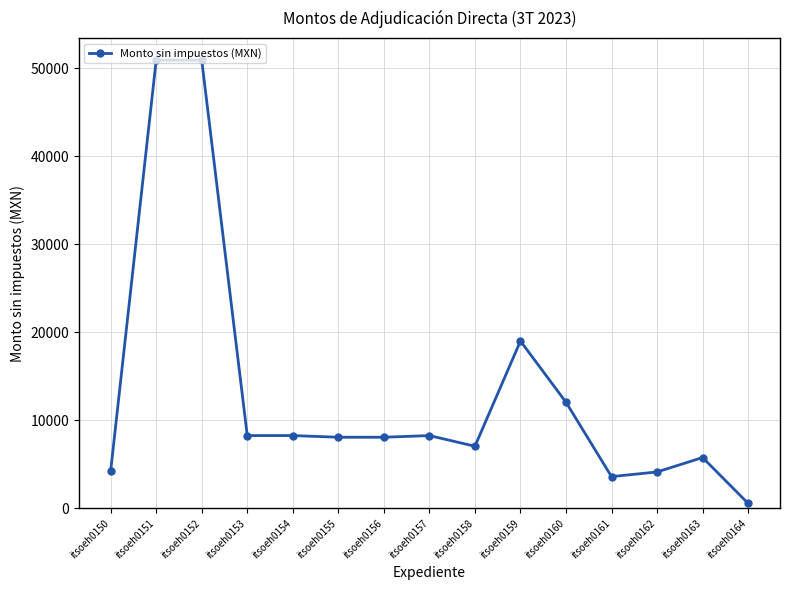

How many distinct data groups are displayed?

1